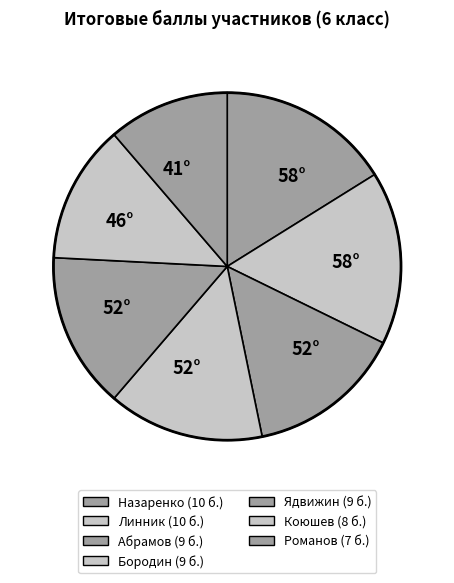

What is the smallest slice in the pie chart?

Романов